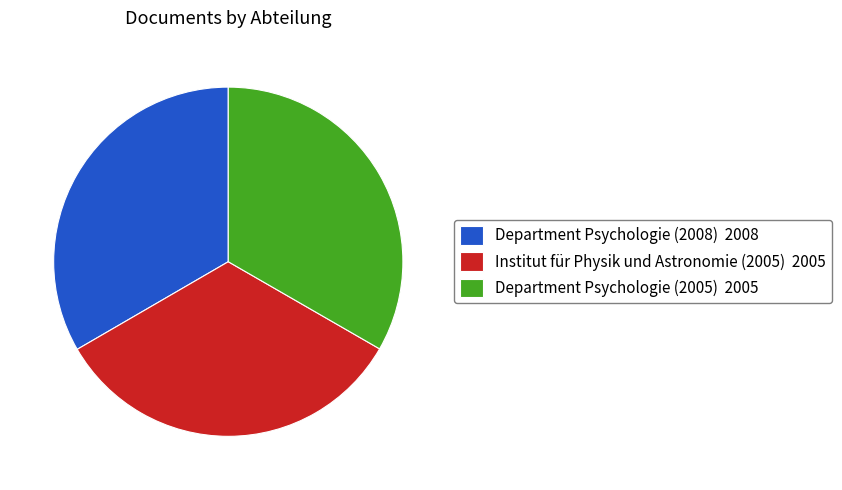

Does Department Psychologie (2008) account for over 50% of the chart?

No